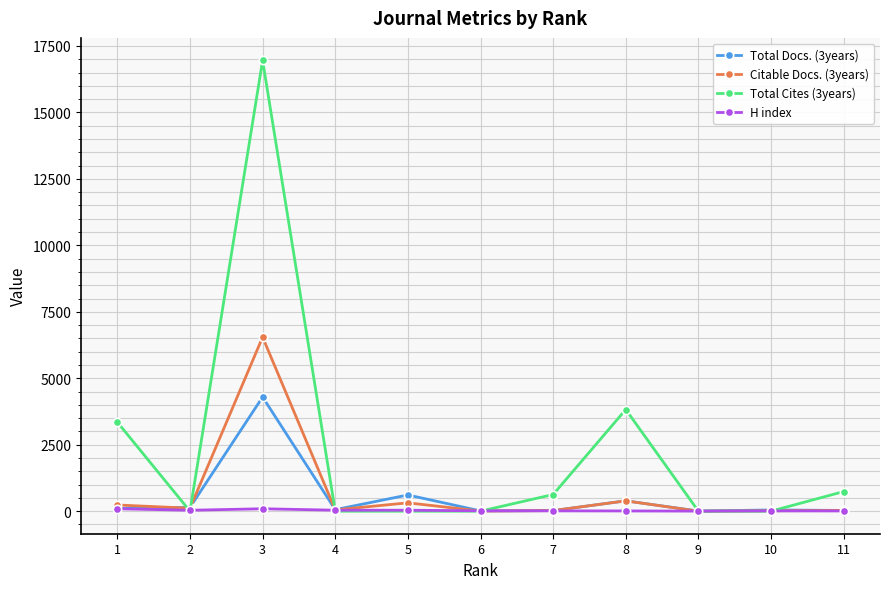

Which label corresponds to the largest value in the chart?

3